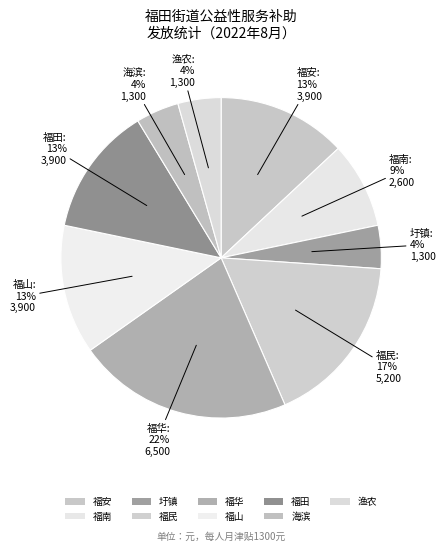

How many segments does this pie chart have?

9